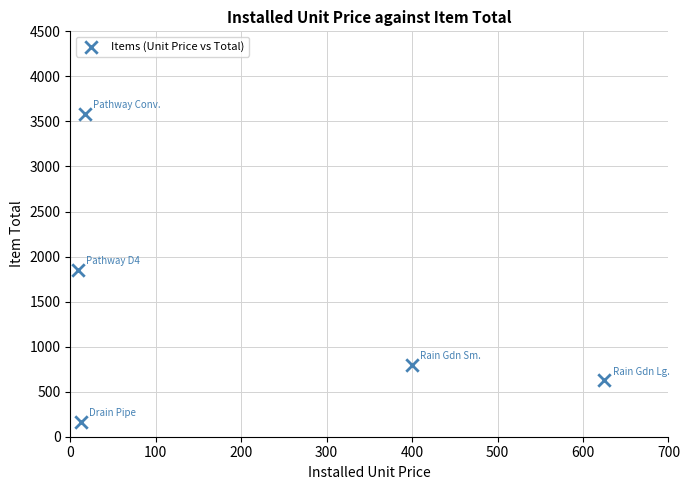

What is the average Y value?

1407